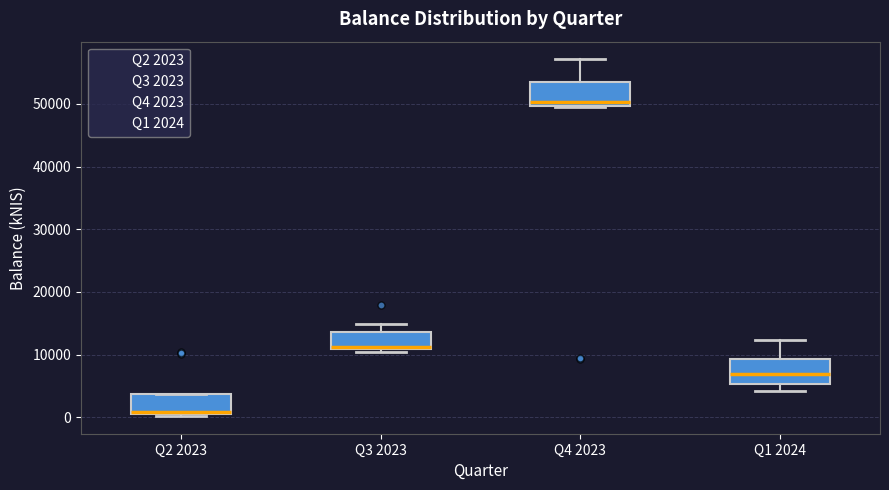

Reading left to right, transcribe this box plot: for each box, give where its median line is, the range the box spans, and where its two whiskers end, as read against the y-axis. The values are not printed on the chart, so give them approximately, as read against the axis.

Q2 2023: median 1000, box 1000 to 4000, whiskers 0 to 4000
Q3 2023: median 11000 (just above the box's lower edge), box 11000 to 14000, whiskers 10000 to 15000
Q4 2023: median 50000 (just above the box's lower edge), box 50000 to 53000, whiskers 49000 to 57000
Q1 2024: median 7000, box 5000 to 9000, whiskers 4000 to 12000